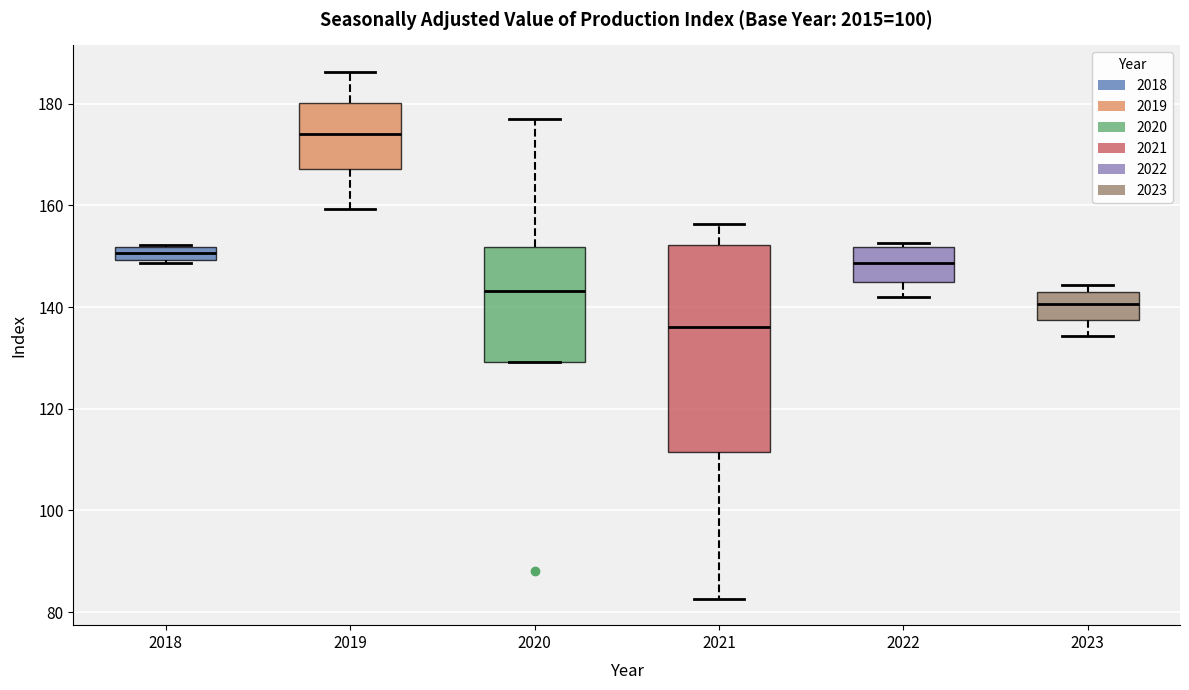

Which box has the lowest median line?

2021